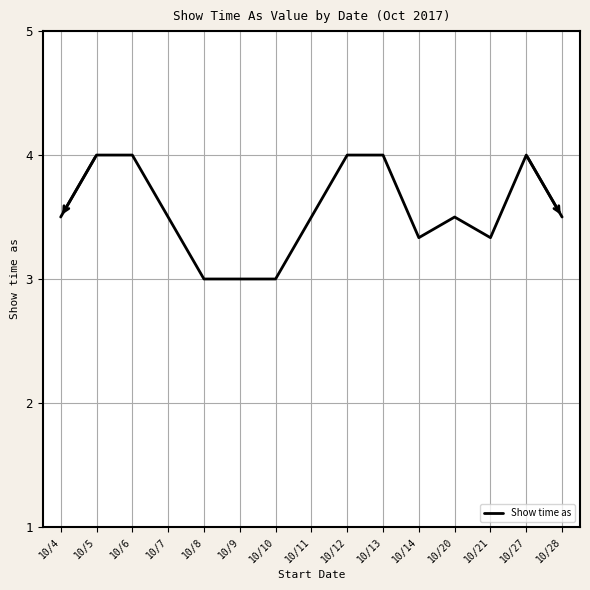

What is the greatest value displayed?

4.0